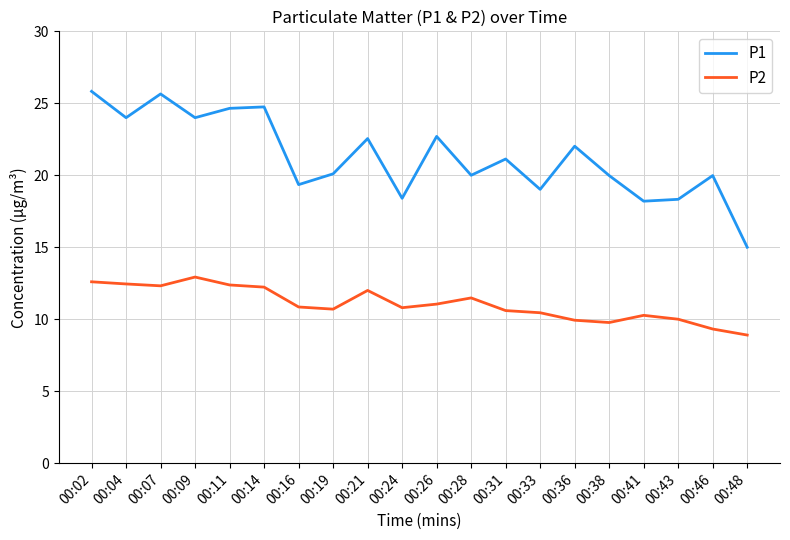

Is the value of P1 at 00:36 greater than the value of P2 at 00:09?

Yes